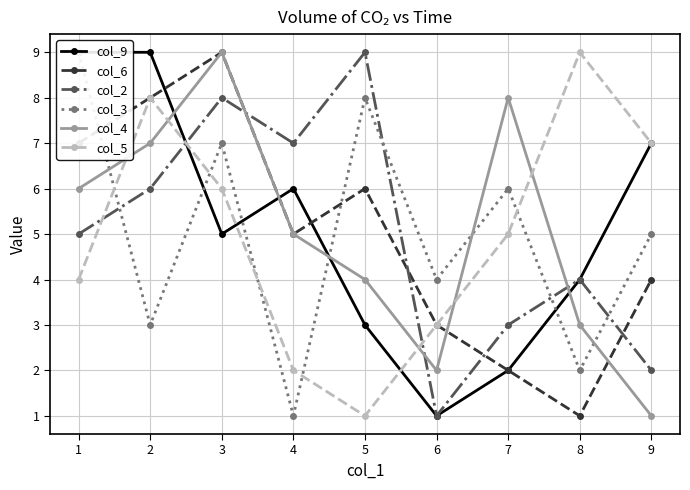

True or false: col_6 has more than 0 points higher than both neighbors.

True